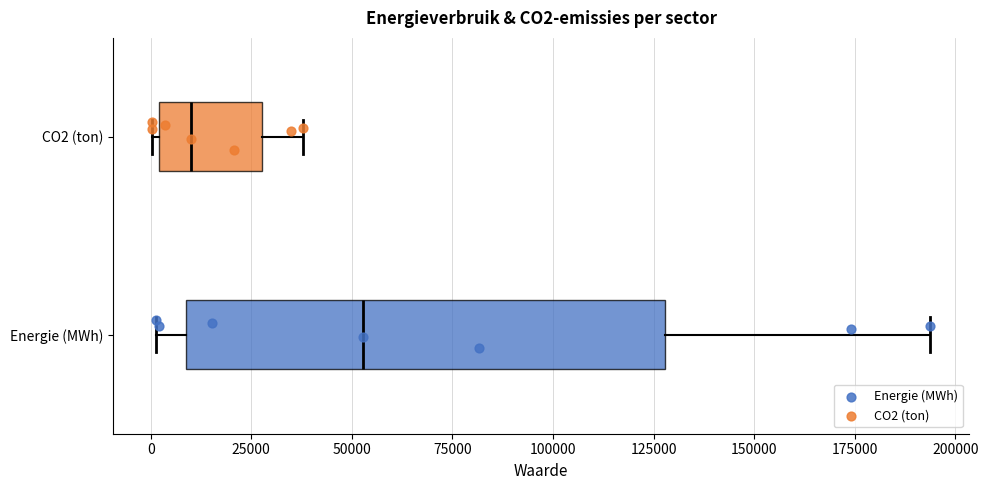

Reading bottom to top, transcribe this box plot: for each box, give where its median line is, the range the box spans, and where its two whiskers end, as read against the x-axis. The values are not printed on the chart, so give them approximately, as read against the axis.

Energie (MWh): median 55000, box 10000 to 130000, whiskers 0 to 195000
CO2 (ton): median 10000, box 0 to 30000, whiskers 0 (just left of the box's left edge) to 40000